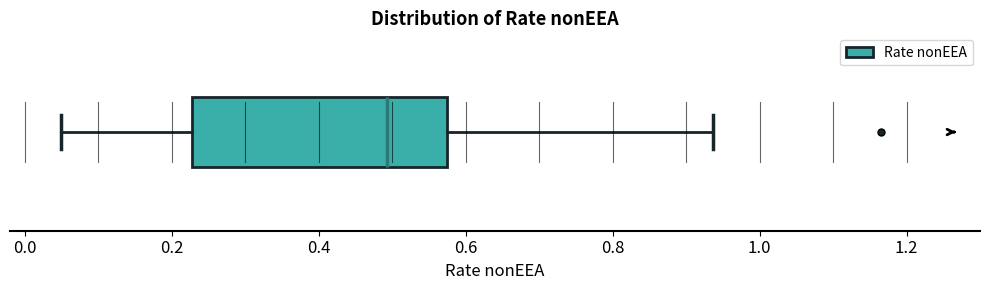

Transcribe this box plot: give where the median line is, the range the box spans, and where the two whiskers end, as read against the x-axis. The values are not printed on the chart, so give them approximately, as read against the axis.

median 0.50, box 0.22 to 0.58, whiskers 0.06 to 0.94